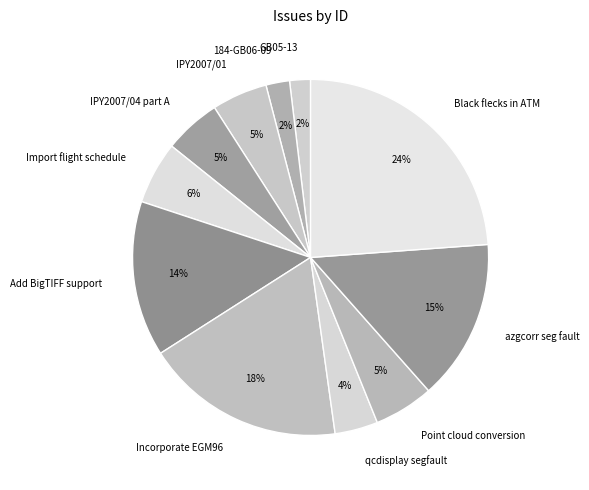

Which slice is the largest?

Black flecks in ATM